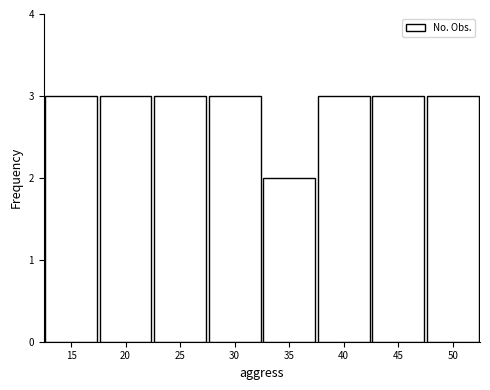

Reading left to right, list every bar in this chart as the range it spans on the x-axis followed by its height. The values are not printed on the chart, so give them approximately, as read against the axis.

12.5 to 17.5: 3
17.5 to 22.5: 3
22.5 to 27.5: 3
27.5 to 32.5: 3
32.5 to 37.5: 2
37.5 to 42.5: 3
42.5 to 47.5: 3
47.5 to 52.5: 3